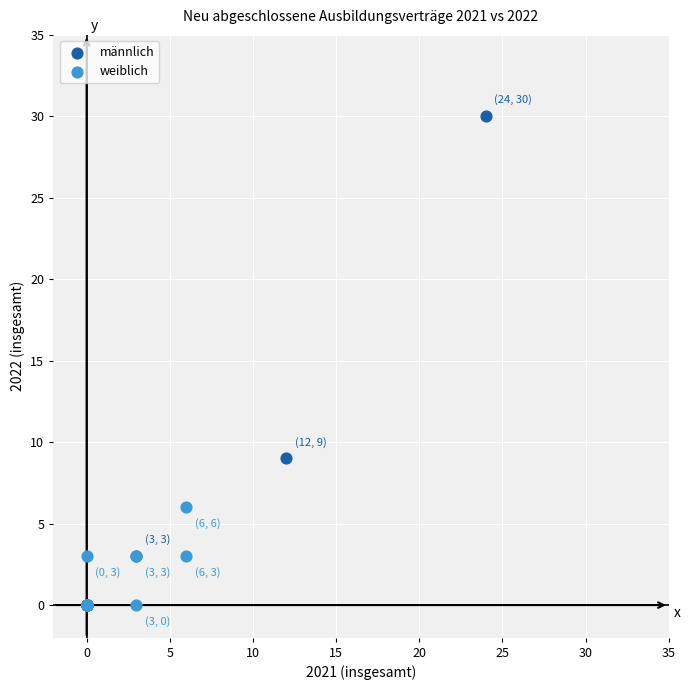

Which series has the largest Y range (max minus min)?

männlich